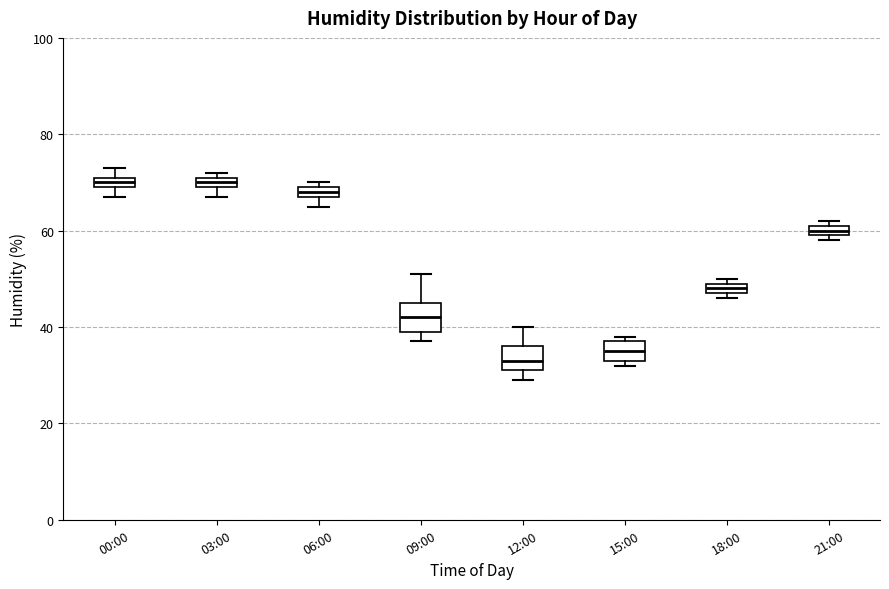

Where is the lower edge of the box for 21:00 on the y-axis? The values are not printed on the chart, so give them approximately, as read against the axis.

60